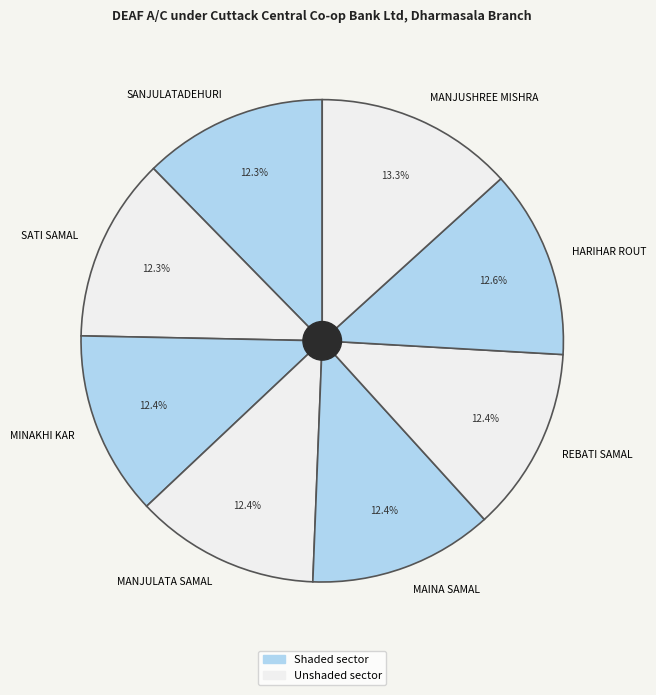

What percentage is the SANJULATADEHURI slice, to the nearest percent?

12%